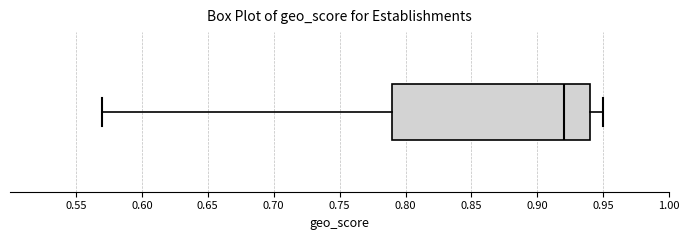

Where does the median line of the box sit on the x-axis? The values are not printed on the chart, so give them approximately, as read against the axis.

0.92